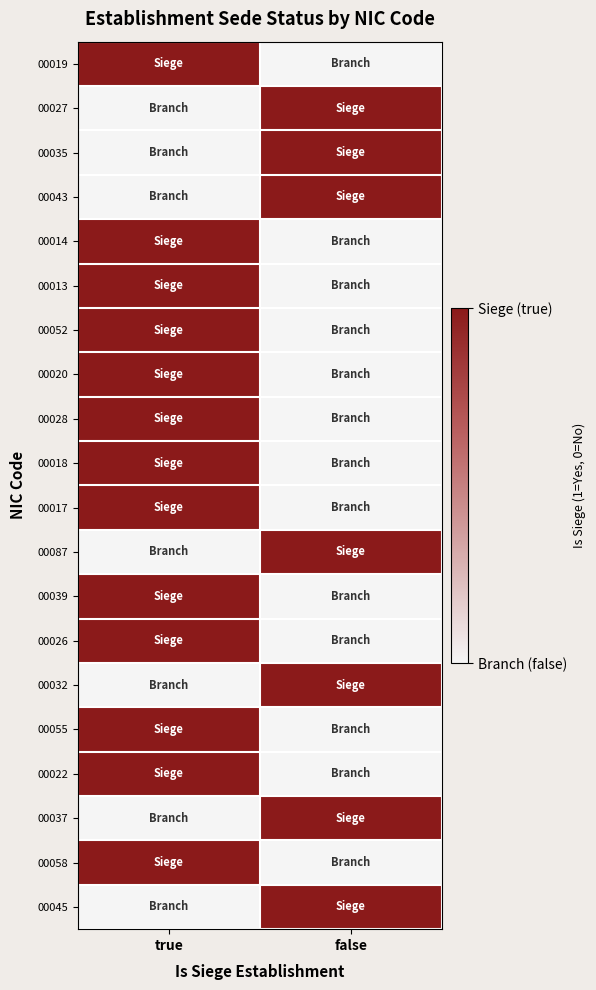

At which category does the chart reach its peak across all series?

true